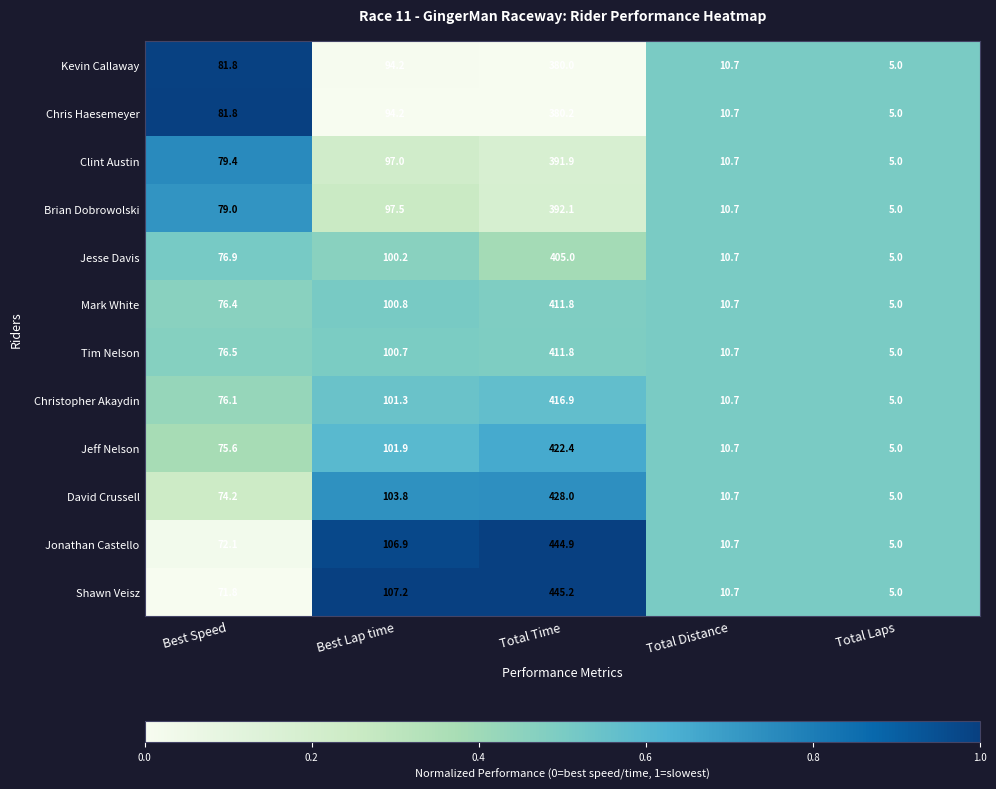

At which label does Jesse Davis first exceed 76?

Best Speed